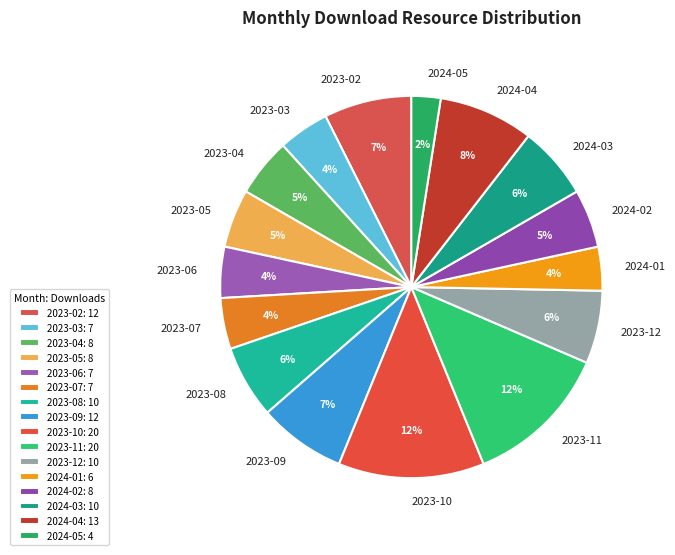

What percentage is the 2024-05 slice, to the nearest percent?

2%